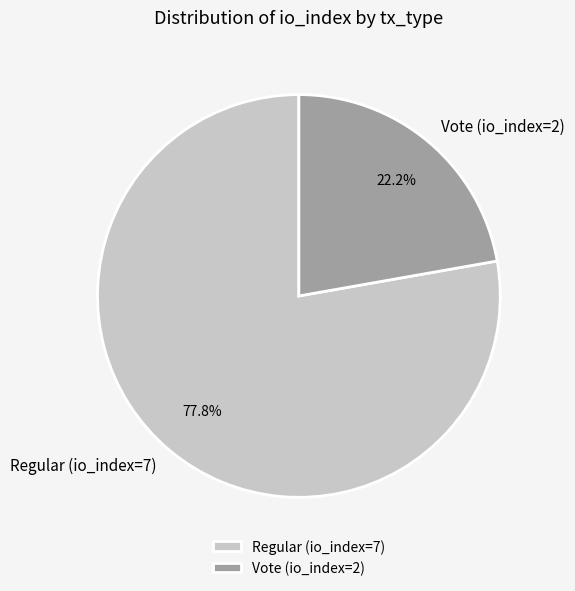

Does any single category account for the majority?

Yes